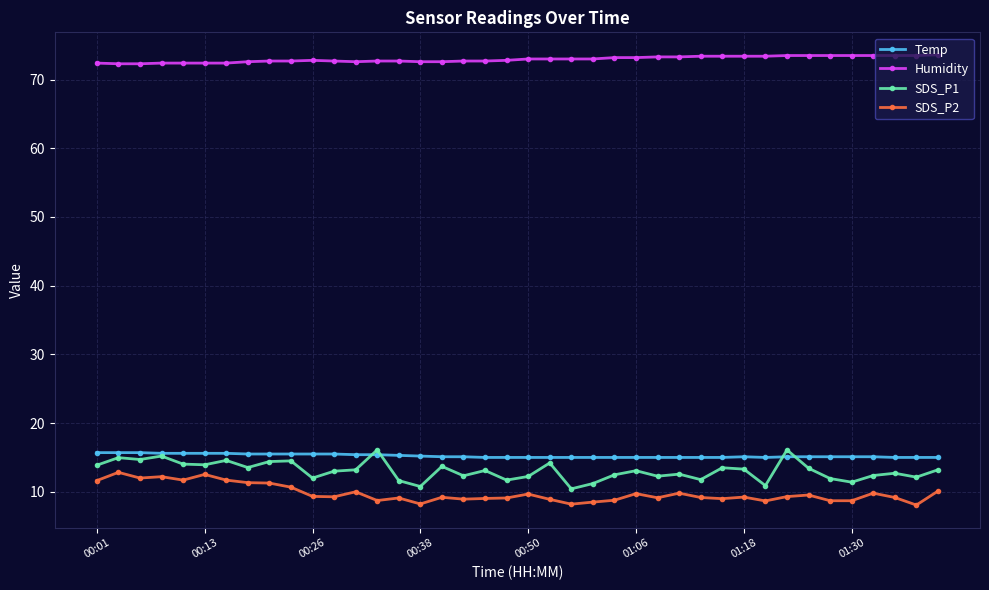

Which series has the largest total across all categories?

Humidity